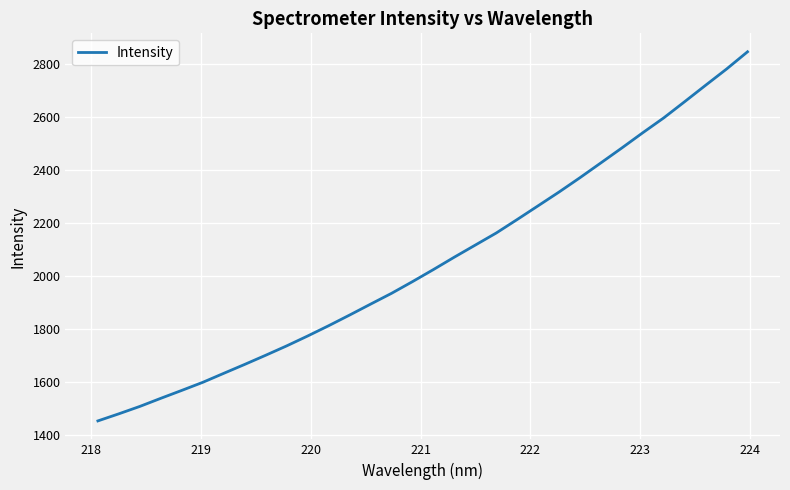

What is the maximum value shown in the chart?

2847.5